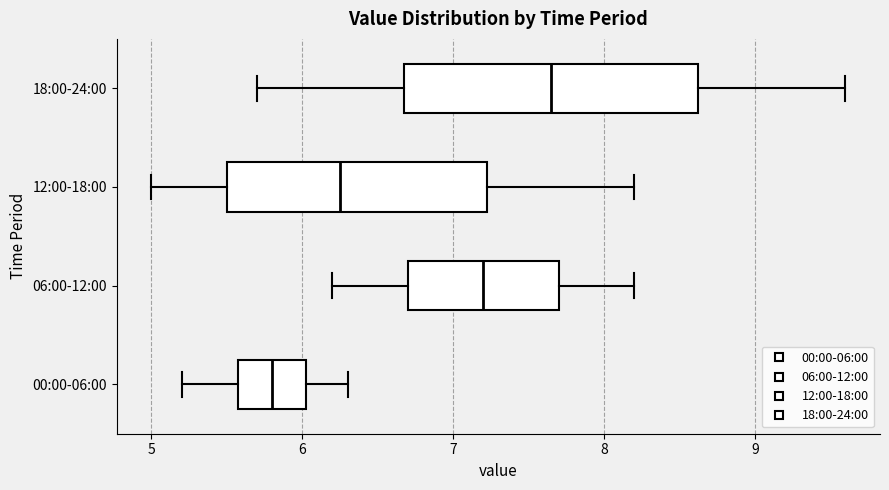

Where does the right whisker of the box for 12:00-18:00 end on the x-axis? The values are not printed on the chart, so give them approximately, as read against the axis.

8.2